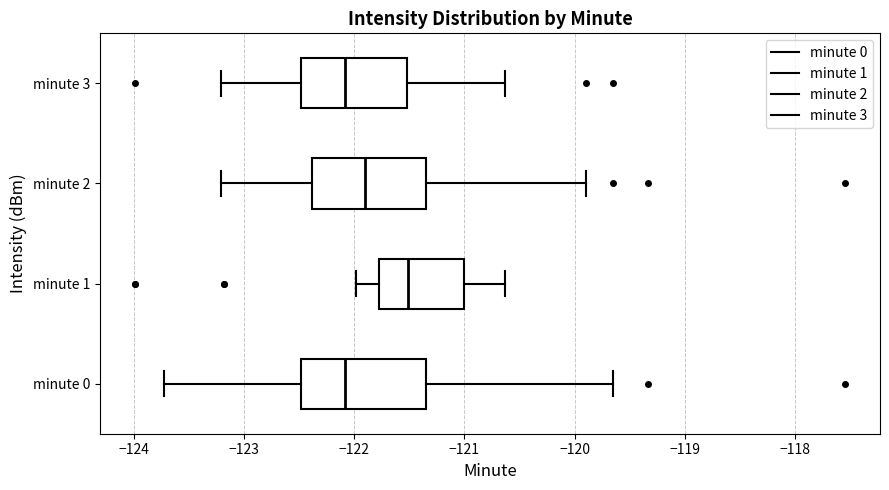

Reading bottom to top, transcribe this box plot: for each box, give where its median line is, the range the box spans, and where its two whiskers end, as read against the x-axis. The values are not printed on the chart, so give them approximately, as read against the axis.

minute 0: median -122.1, box -122.5 to -121.3, whiskers -123.7 to -119.7
minute 1: median -121.5, box -121.8 to -121.0, whiskers -122.0 to -120.6
minute 2: median -121.9, box -122.4 to -121.3, whiskers -123.2 to -119.9
minute 3: median -122.1, box -122.5 to -121.5, whiskers -123.2 to -120.6